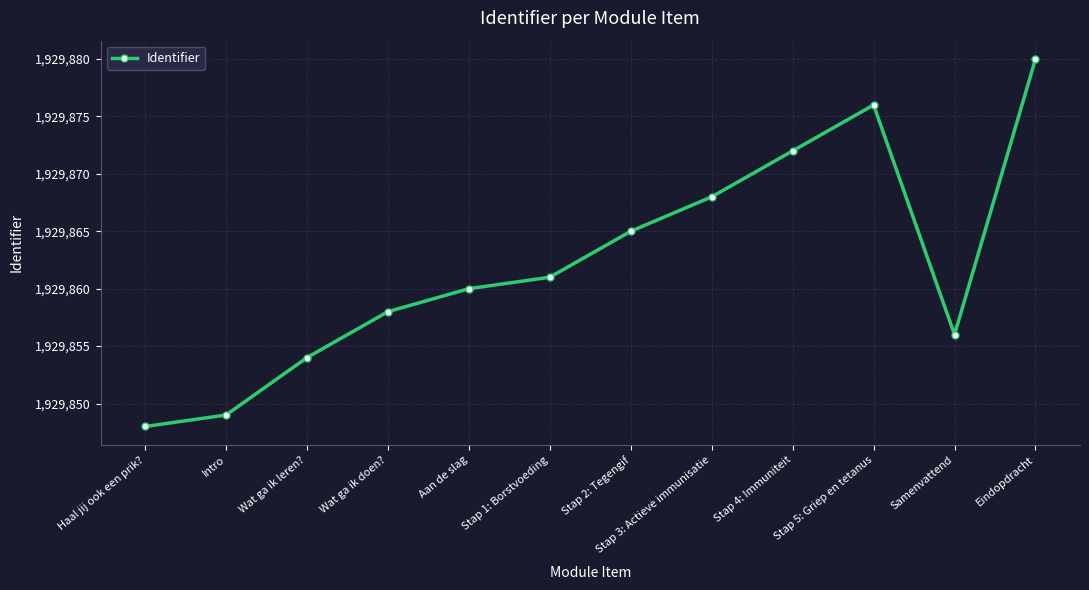

Is it true that the value at Stap 3: Actieve immunisatie is 1929868?

True